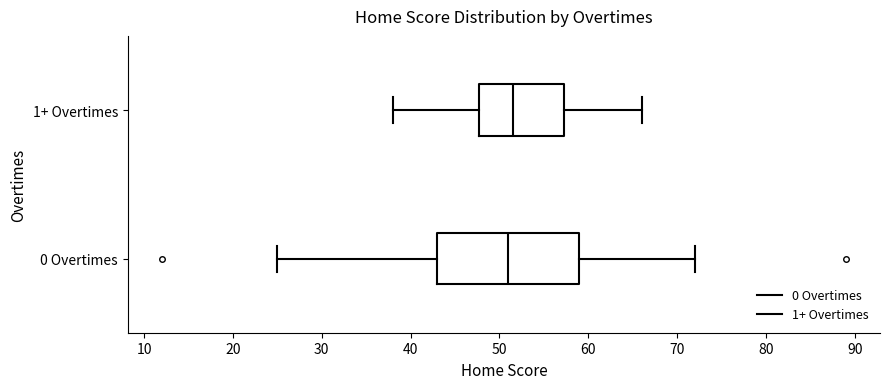

Which box is the widest, from its left edge to its right edge?

0 Overtimes